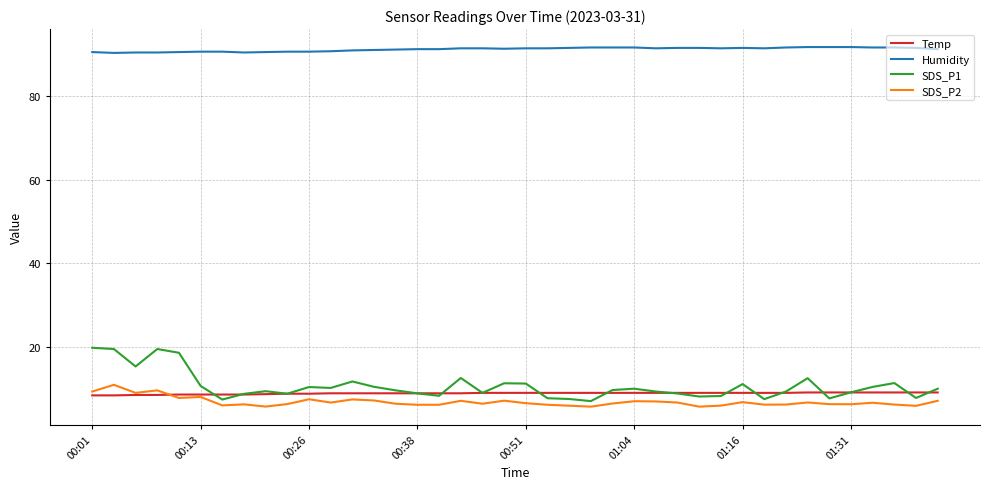

True or false: Humidity and Temp intersect in this chart.

False